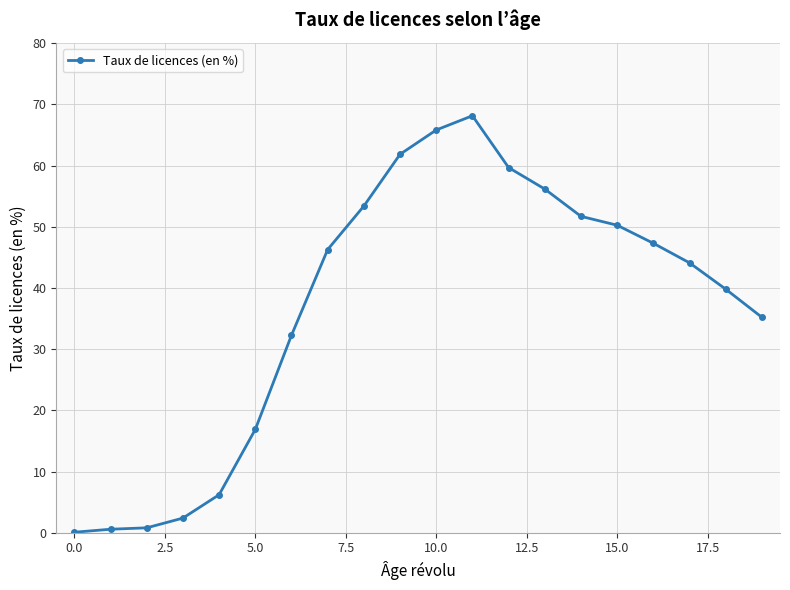

What is the maximum value shown in the chart?

68.1